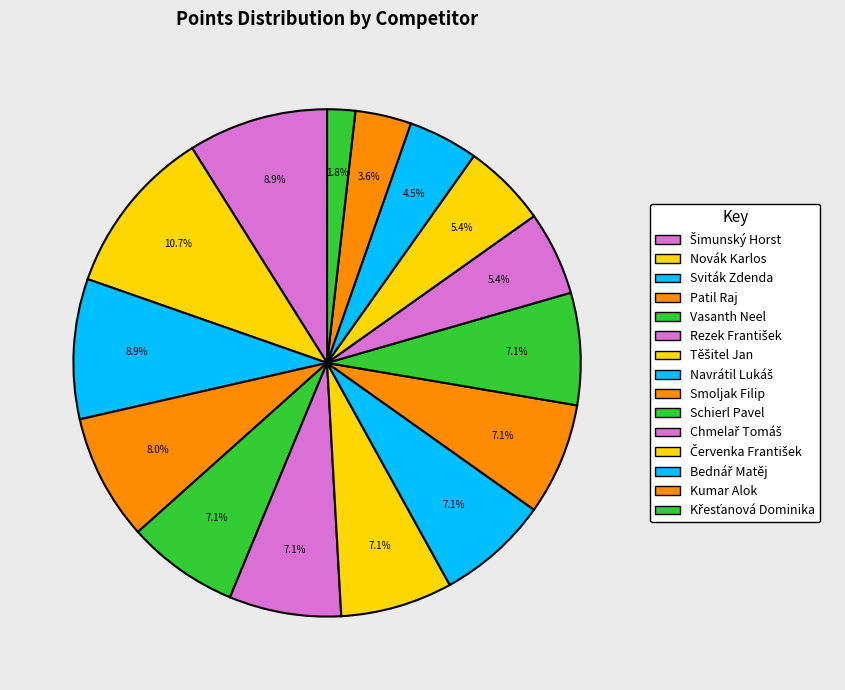

Approximately how many times larger is the value at Patil Raj compared to Smoljak Filip?

1.1